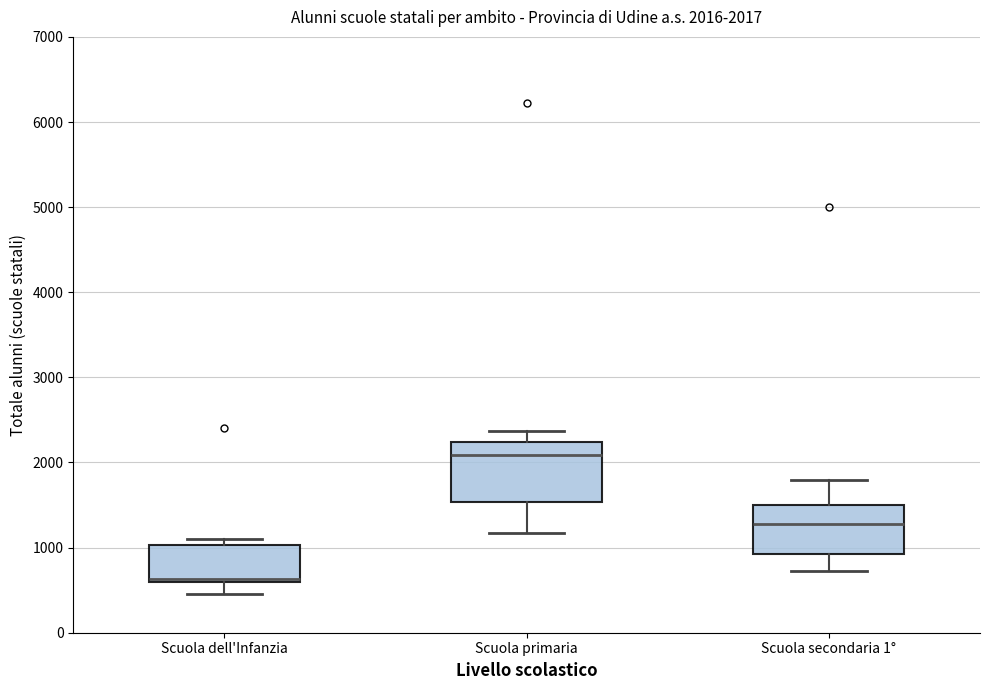

Comparing the boxes themselves (not the whiskers), which one is the tallest?

Scuola primaria